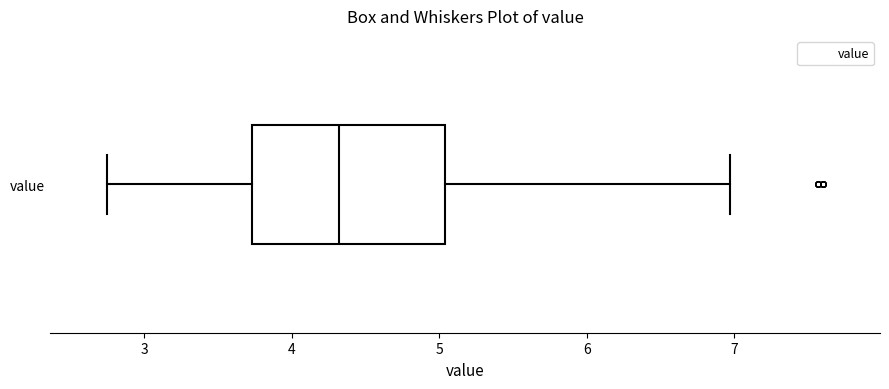

Transcribe this box plot: give where the median line is, the range the box spans, and where the two whiskers end, as read against the x-axis. The values are not printed on the chart, so give them approximately, as read against the axis.

median 4.3, box 3.7 to 5.0, whiskers 2.8 to 7.0